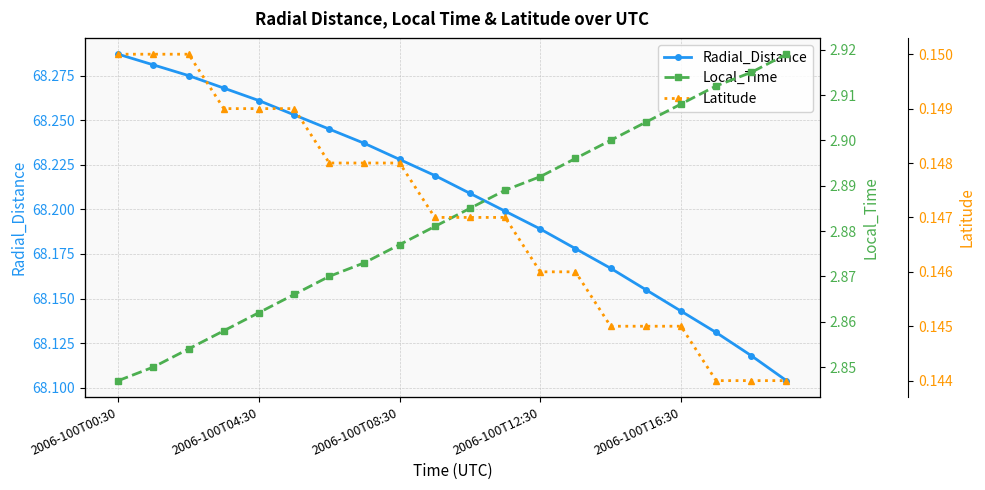

True or false: Latitude and Radial_Distance intersect in this chart.

False